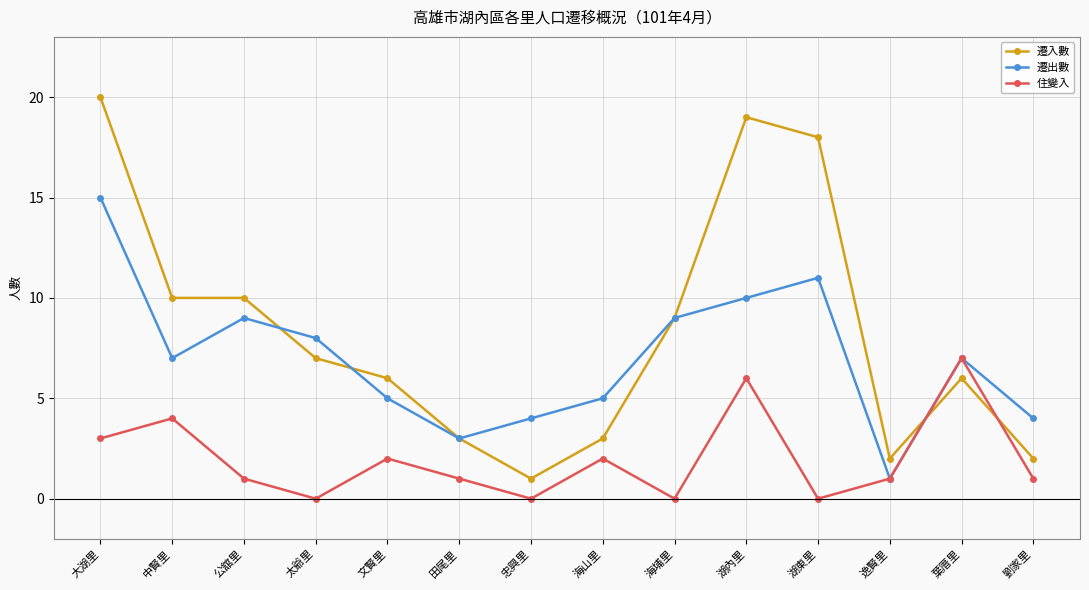

Reading right to left, extract all data points from this chart.

遷入數: 2	6	2	18	19	9	3	1	3	6	7	10	10	20
遷出數: 4	7	1	11	10	9	5	4	3	5	8	9	7	15
住變入: 1	7	1	0	6	0	2	0	1	2	0	1	4	3